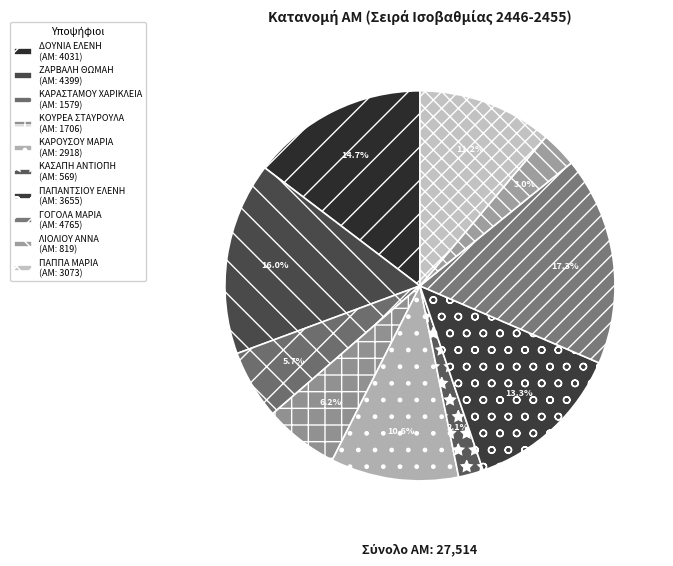

How many slices are in this pie chart?

10